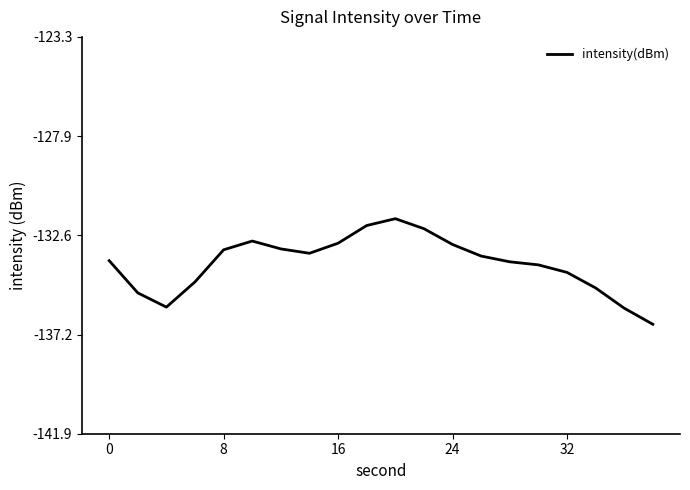

What is the greatest value displayed?

-131.8